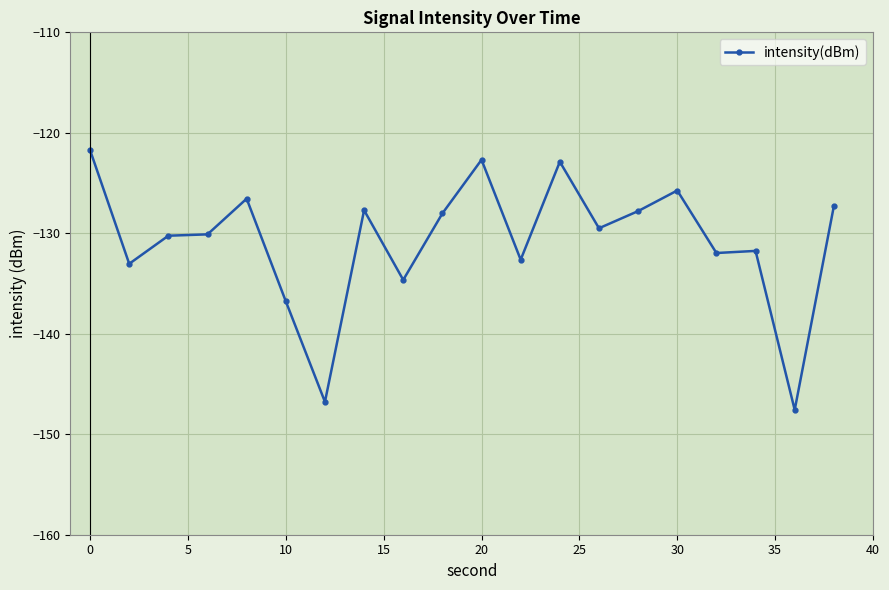

What is the sum of all values?

-2615.4